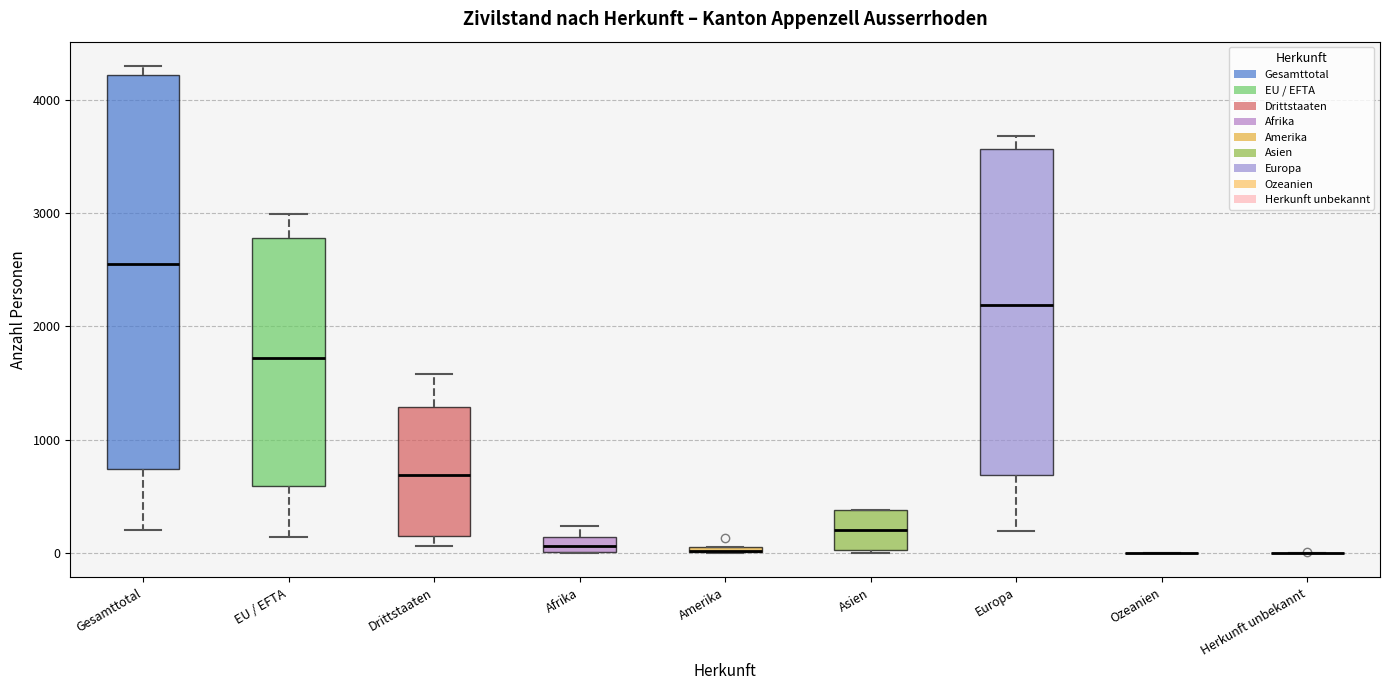

Where is the lower edge of the box for Asien on the y-axis? The values are not printed on the chart, so give them approximately, as read against the axis.

0